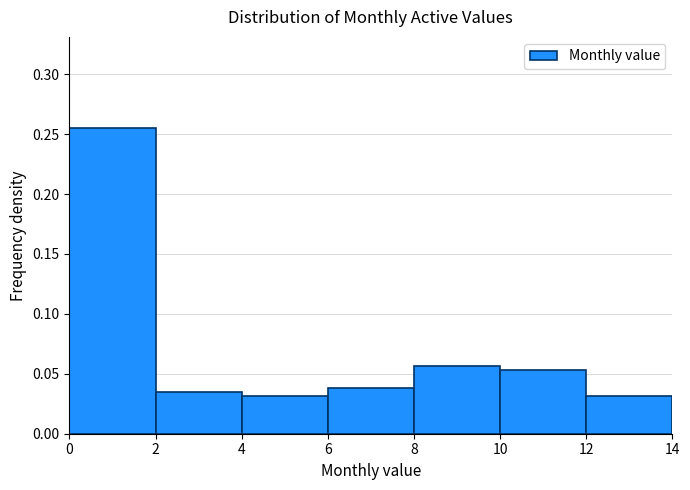

Which range on the x-axis has the tallest bar?

0 to 2